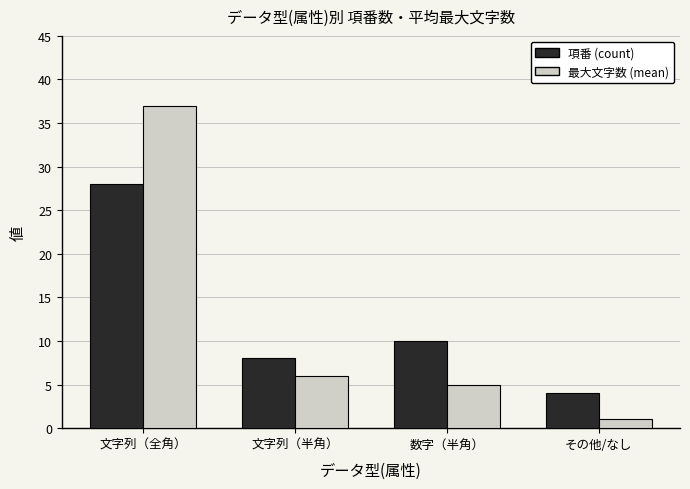

At which label does 最大文字数 (mean) first exceed 6?

文字列（全角）